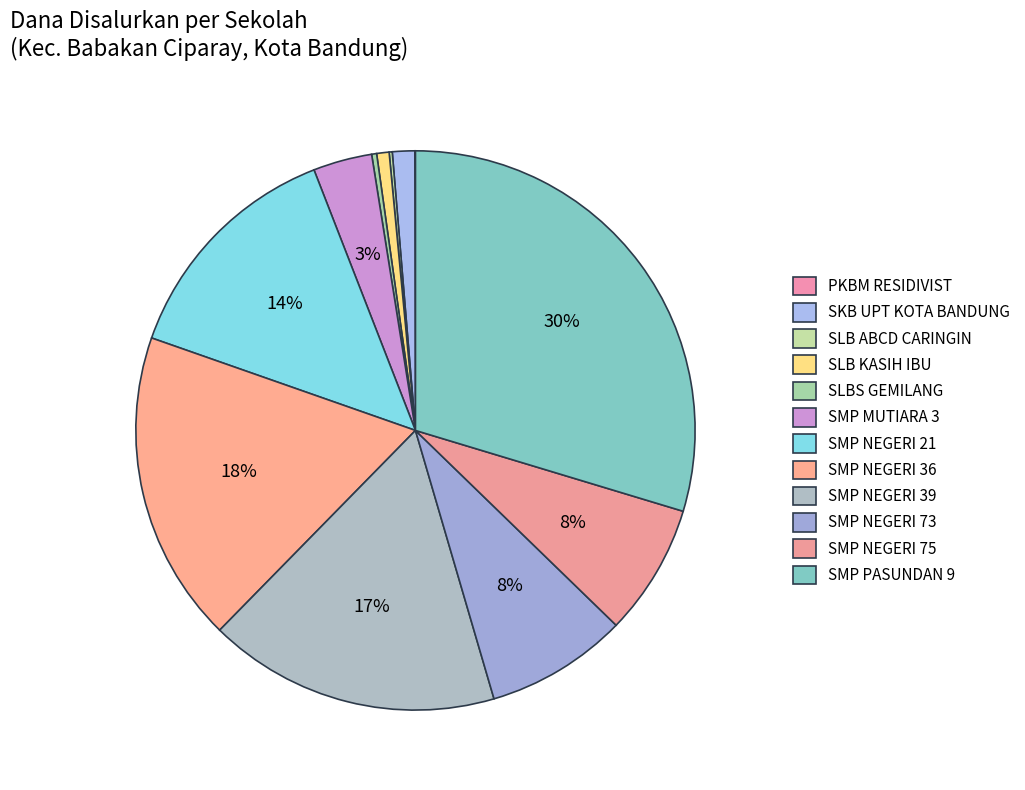

To the nearest percent, what percentage of the pie is SMP PASUNDAN 9?

30%